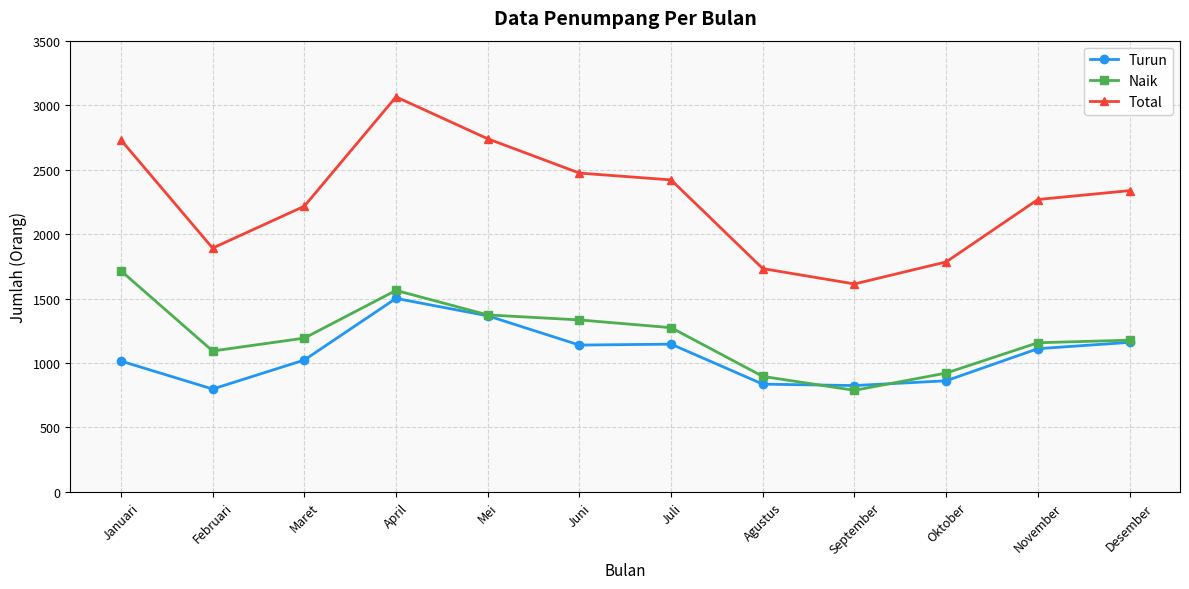

At which category does Turun reach its first local valley?

Februari